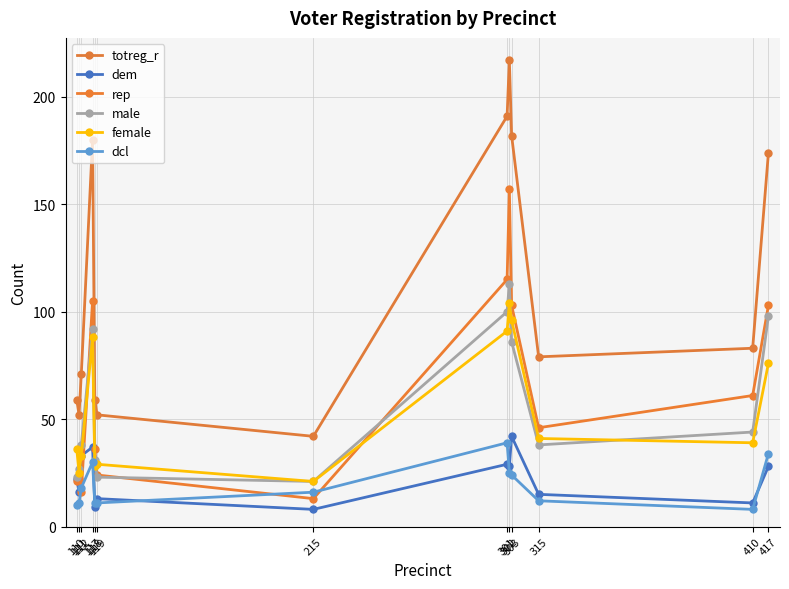

What is the sum of the dcl values at 417 and 110?

44